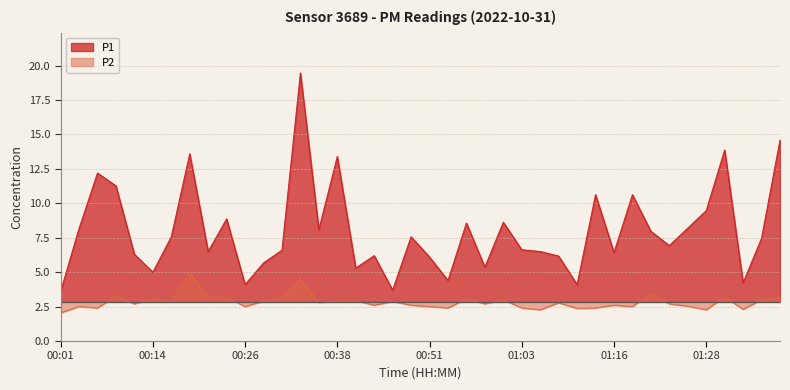

Reading right to left, list all the values displayed in this chart.

P1: 14.6	7.5	4.2	13.9	9.5	8.2	6.9	8.0	10.6	6.4	10.6	4.1	6.2	6.5	6.6	8.6	5.4	8.6	4.4	6.1	7.6	3.7	6.2	5.3	13.4	8.1	19.5	6.6	5.7	4.1	8.9	6.5	13.6	7.6	5.0	6.3	11.3	12.2	8.2	3.6
P2: 3.2	3.0	2.3	3.2	2.3	2.5	2.7	3.5	2.5	2.6	2.4	2.4	2.8	2.3	2.4	3.0	2.7	3.1	2.4	2.5	2.6	2.9	2.6	2.9	2.9	2.8	4.5	3.1	2.9	2.5	3.2	3.2	5.0	2.9	3.1	2.7	3.3	2.4	2.5	2.0